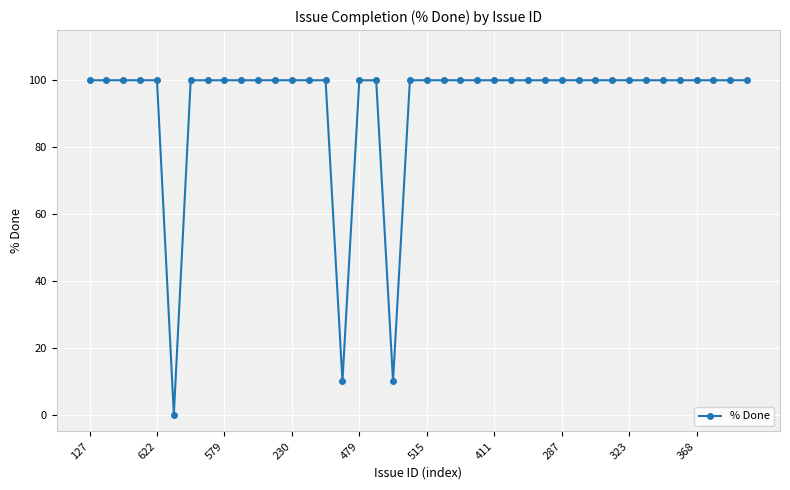

How many lines are shown in the chart?

1